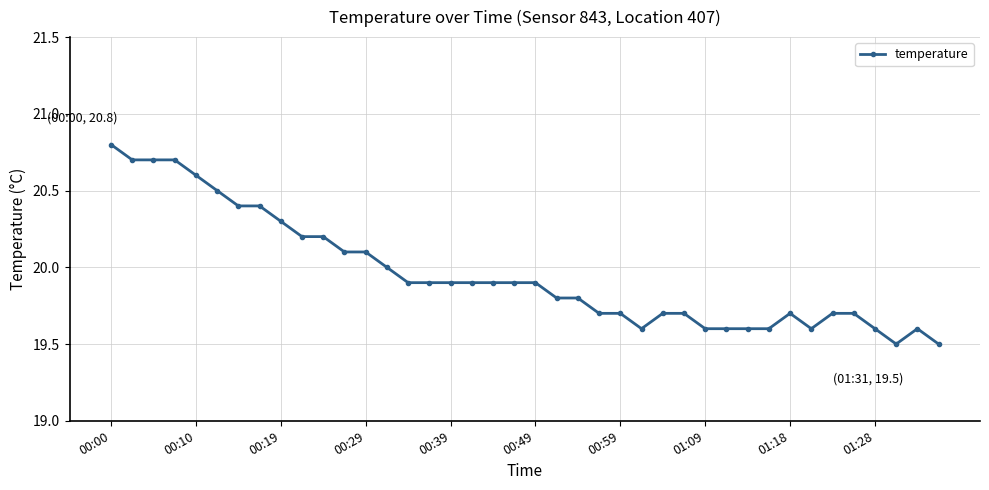

What is the difference between the second highest and second lowest values?

1.2